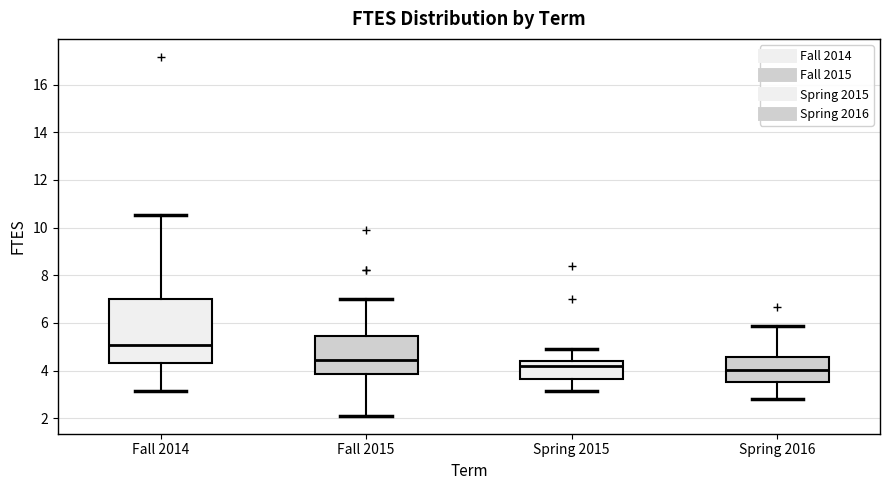

Which box's median line is the highest?

Fall 2014